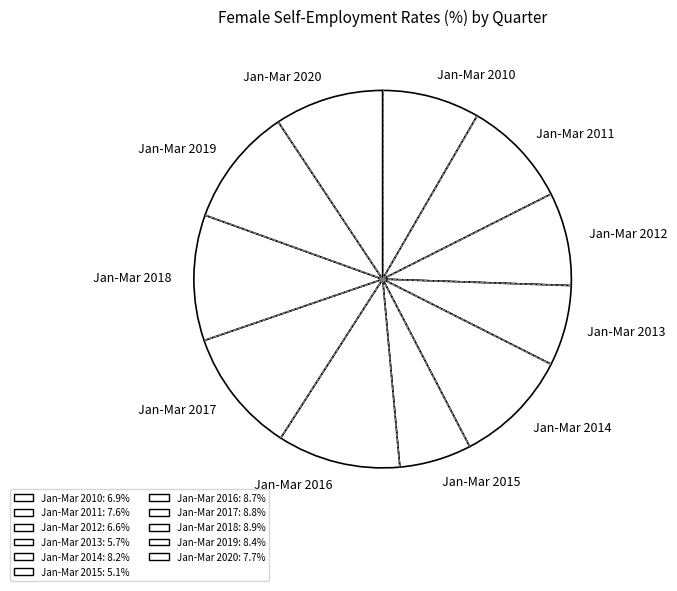

How many slices are in this pie chart?

11